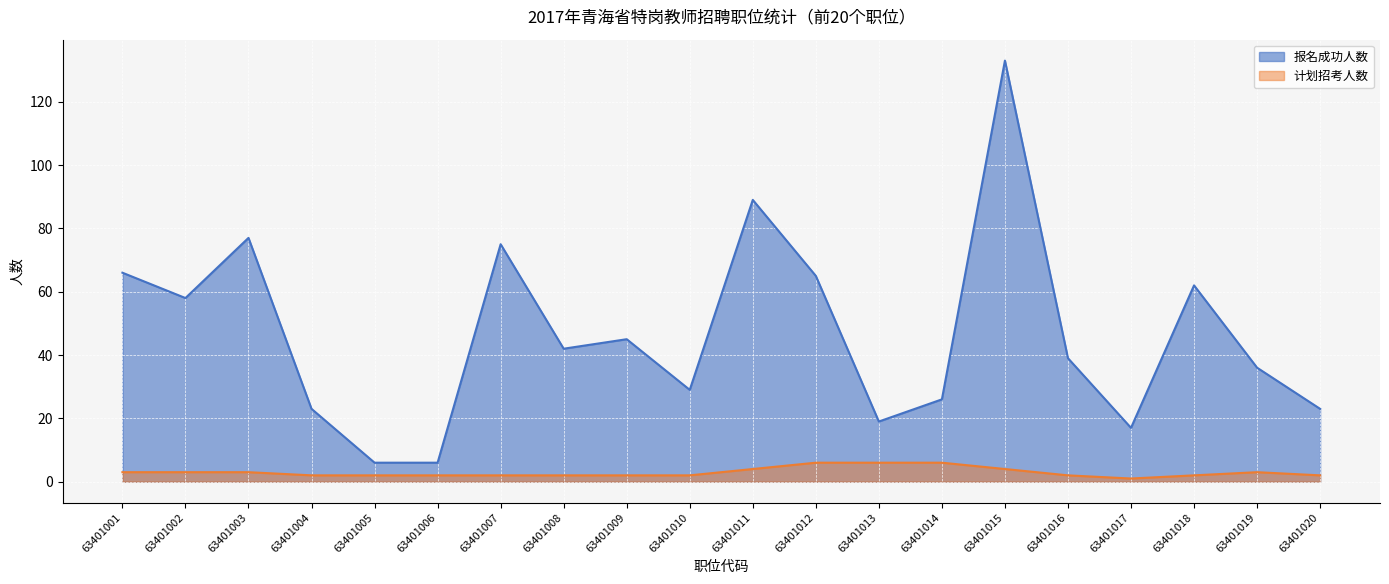

Which series has the largest range (max minus min)?

报名成功人数